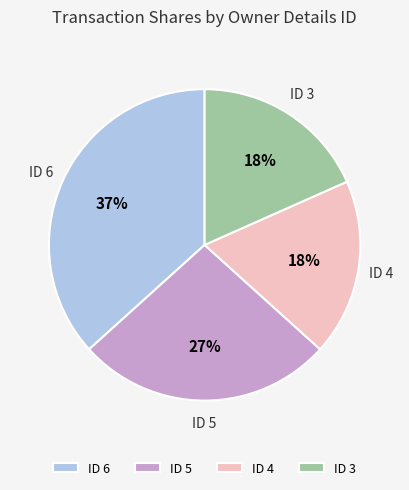

To the nearest percent, what portion does ID 3 represent?

18%